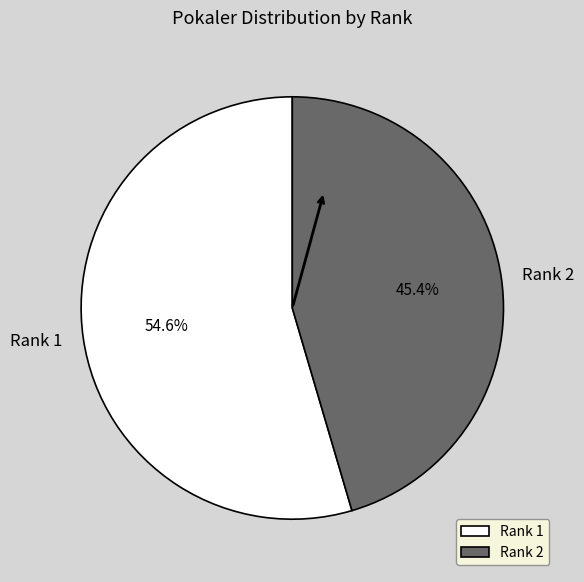

Which category has the smallest portion of the pie?

Rank 2